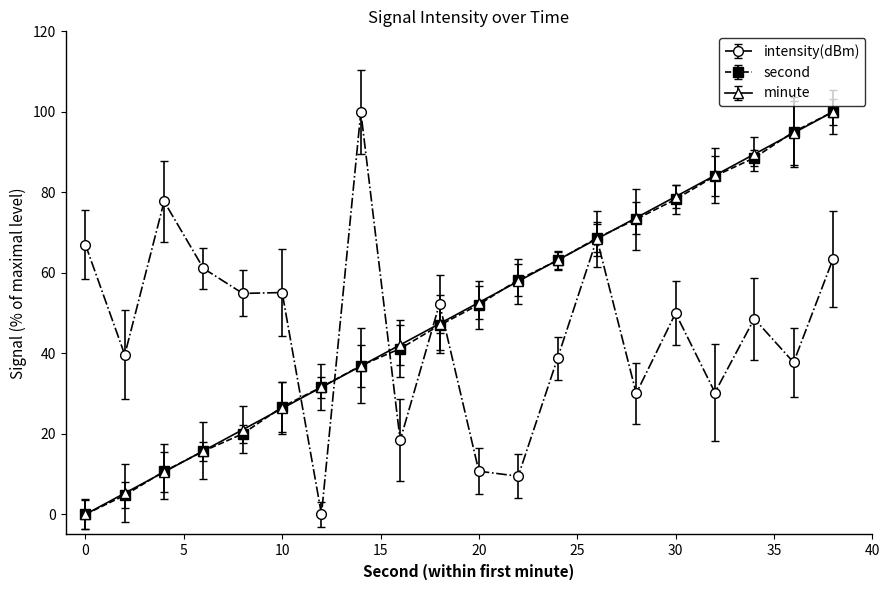

At how many categories does at least one series exceed 14?

20